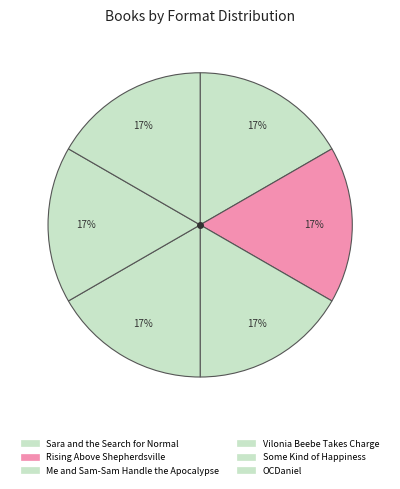

To the nearest percent, what portion does OCDaniel represent?

17%